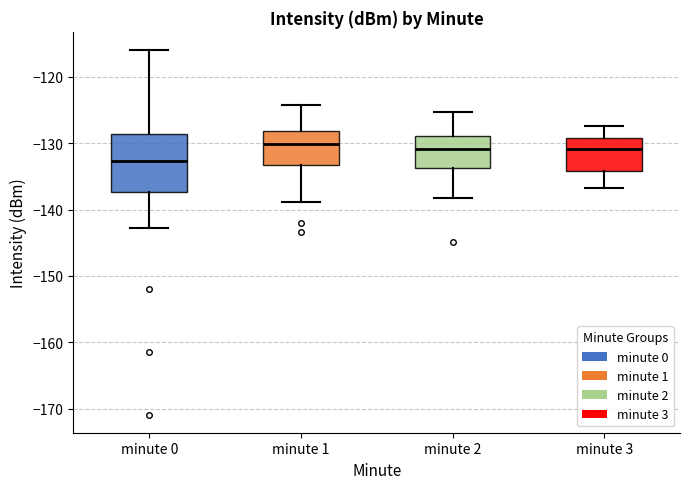

Reading left to right, read every box against the y-axis: the position of its median line, the range the box covers, and the ends of its whiskers. The values are not printed on the chart, so give them approximately, as read against the axis.

minute 0: median -133, box -137 to -129, whiskers -143 to -116
minute 1: median -130, box -133 to -128, whiskers -139 to -124
minute 2: median -131, box -134 to -129, whiskers -138 to -125
minute 3: median -131, box -134 to -129, whiskers -137 to -127